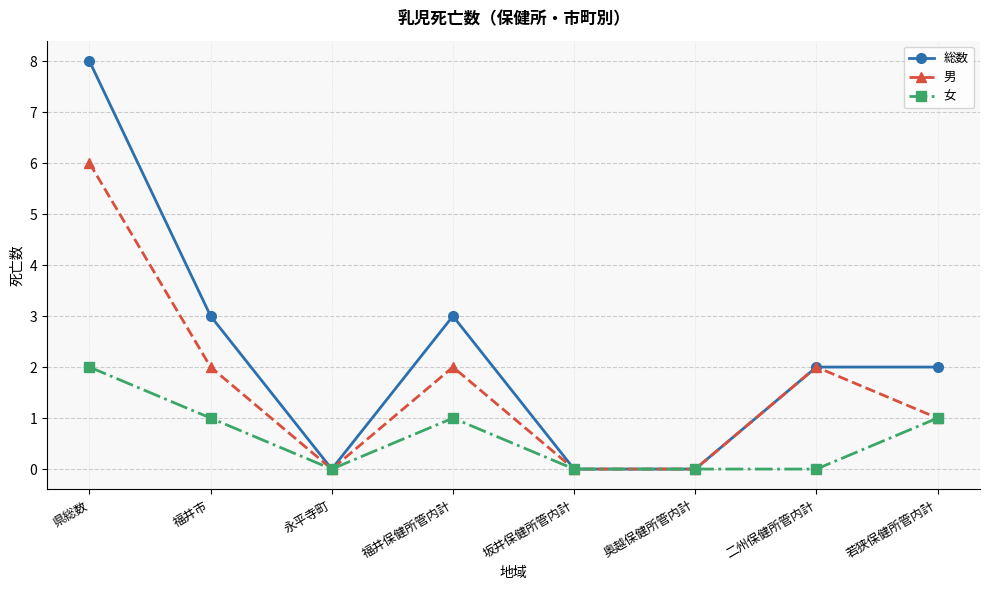

Does the chart have visible grid lines?

Yes